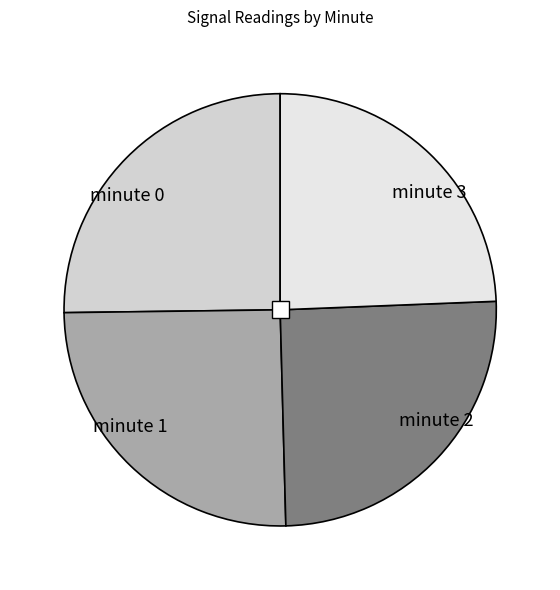

How many slices are in this pie chart?

4